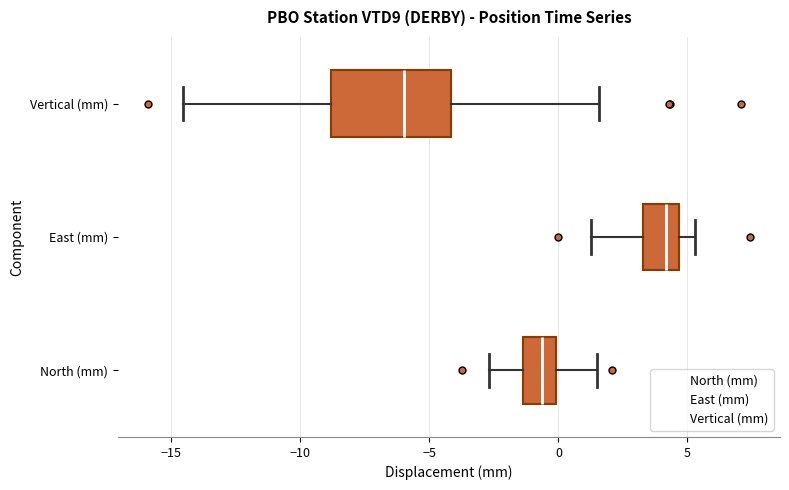

Which box has the furthest to the right median line?

East (mm)